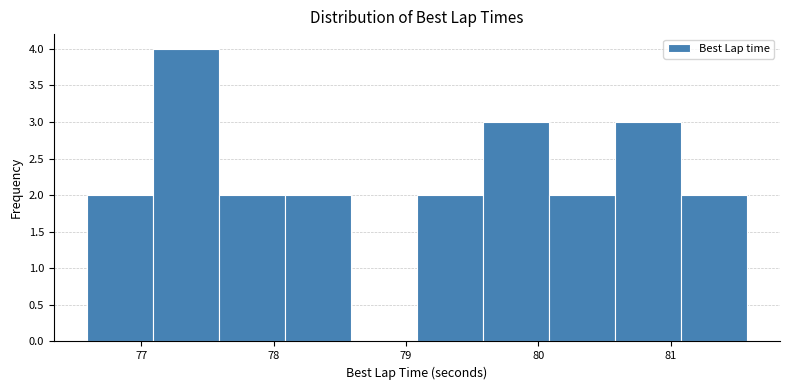

Reading left to right, transcribe this chart: for each bar, give the range it covers on the x-axis and its height. Neither the bar edges nor the heights are printed on the chart, so give them approximately, as read against the axes.

76.6 to 77.1: 2
77.1 to 77.6: 4
77.6 to 78.1: 2
78.1 to 78.6: 2
78.6 to 79.1: 0
79.1 to 79.6: 2
79.6 to 80.1: 3
80.1 to 80.6: 2
80.6 to 81.1: 3
81.1 to 81.6: 2